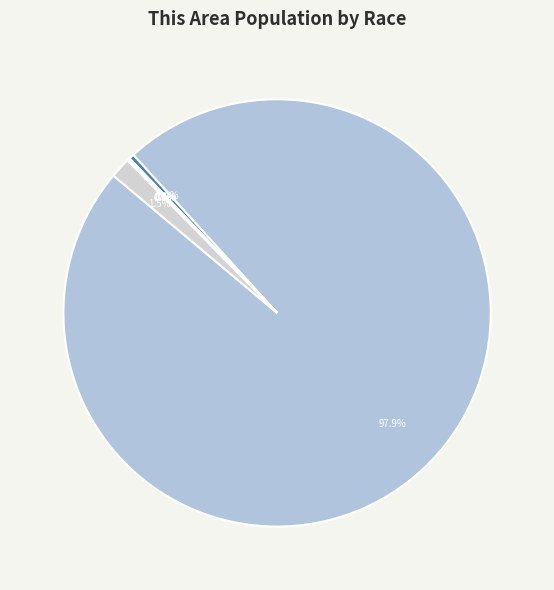

How many slices are in this pie chart?

7